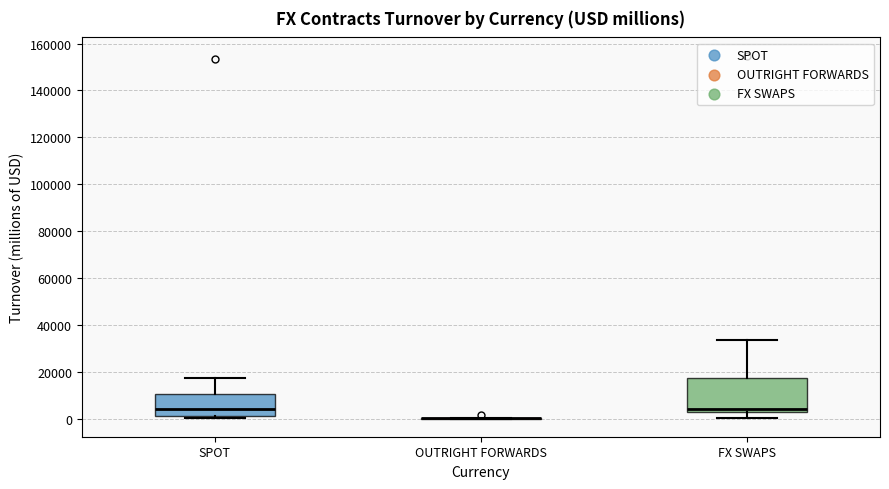

Which box is the tallest, from its lower edge to its upper edge?

FX SWAPS